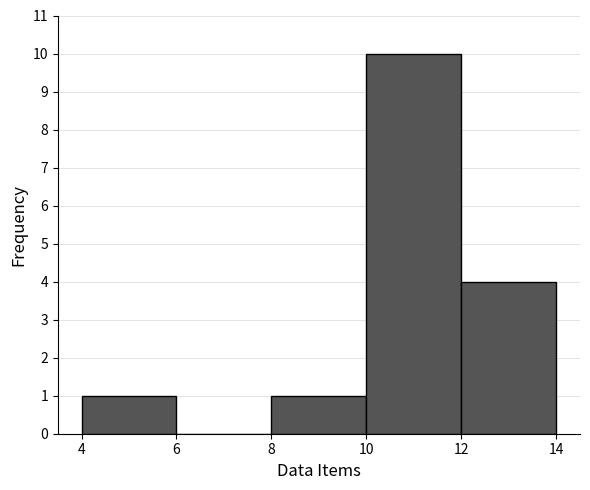

How tall is the bar that spans 10 to 12 on the x-axis? The values are not printed on the chart, so give them approximately, as read against the axis.

10